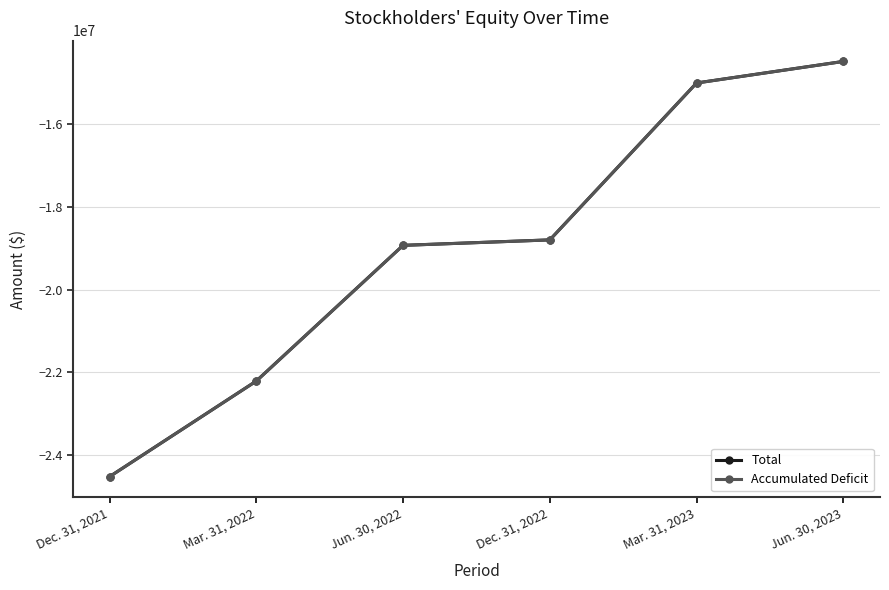

List the labels in order of Total value, smallest first.

Dec. 31, 2021, Mar. 31, 2022, Jun. 30, 2022, Dec. 31, 2022, Mar. 31, 2023, Jun. 30, 2023